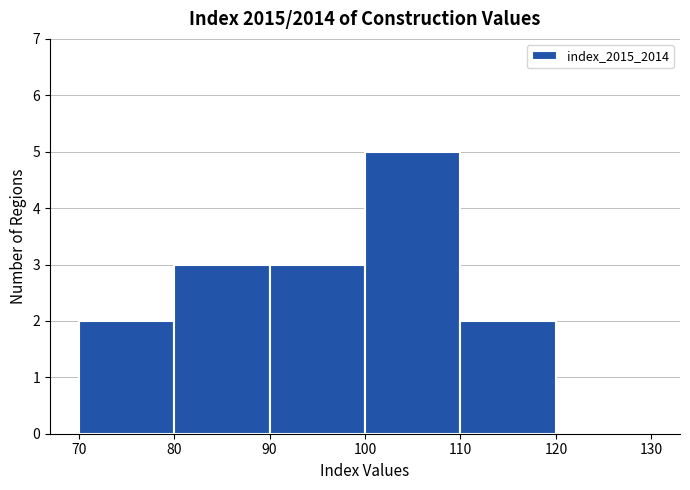

Reading left to right, list every bar in this chart as the range it spans on the x-axis followed by its height. The values are not printed on the chart, so give them approximately, as read against the axis.

70 to 80: 2
80 to 90: 3
90 to 100: 3
100 to 110: 5
110 to 120: 2
120 to 130: 0